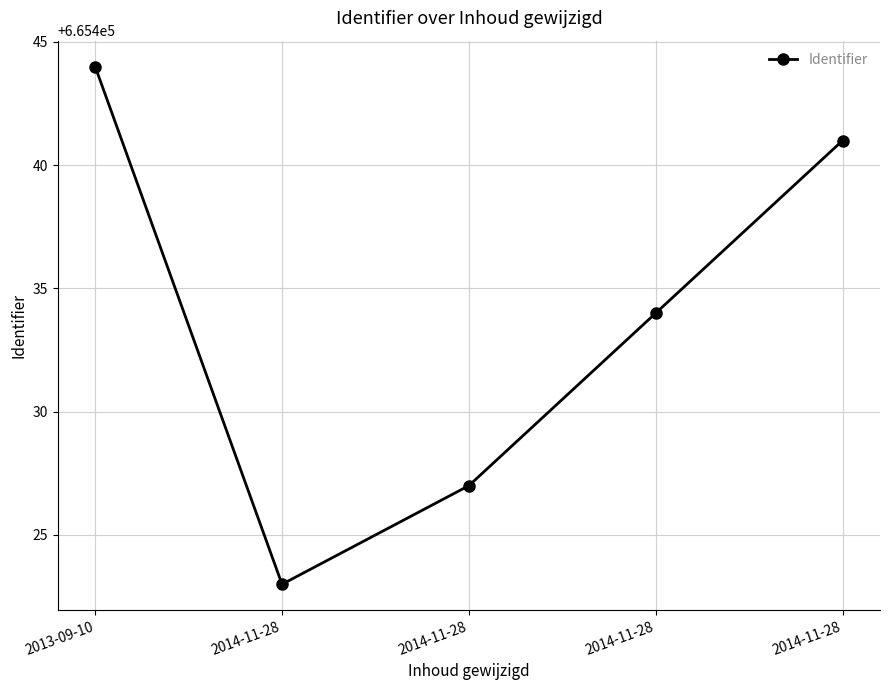

How many categories are shown in the chart?

5